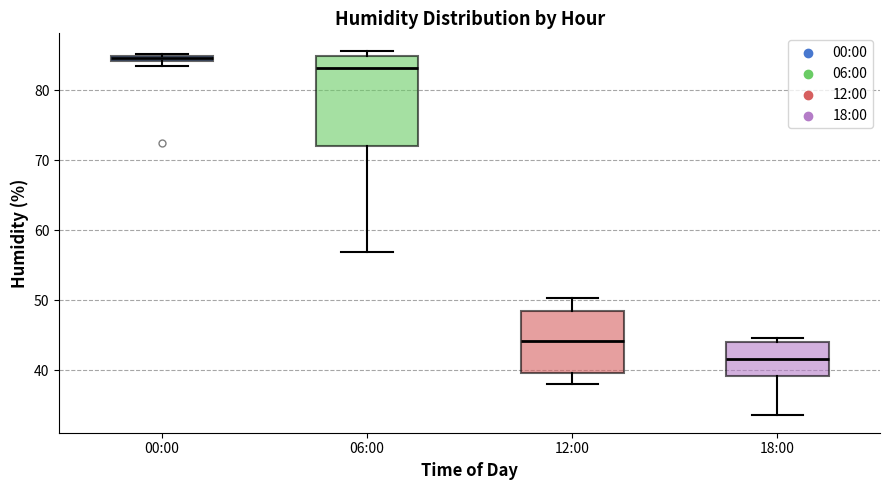

Which box has the highest median line?

00:00